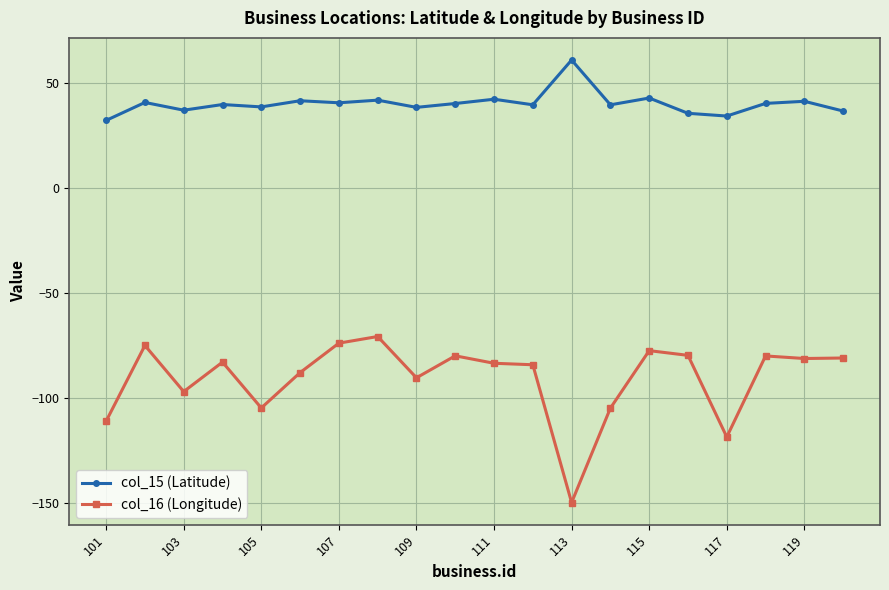

Which series has the largest total across all categories?

col_15 (Latitude)